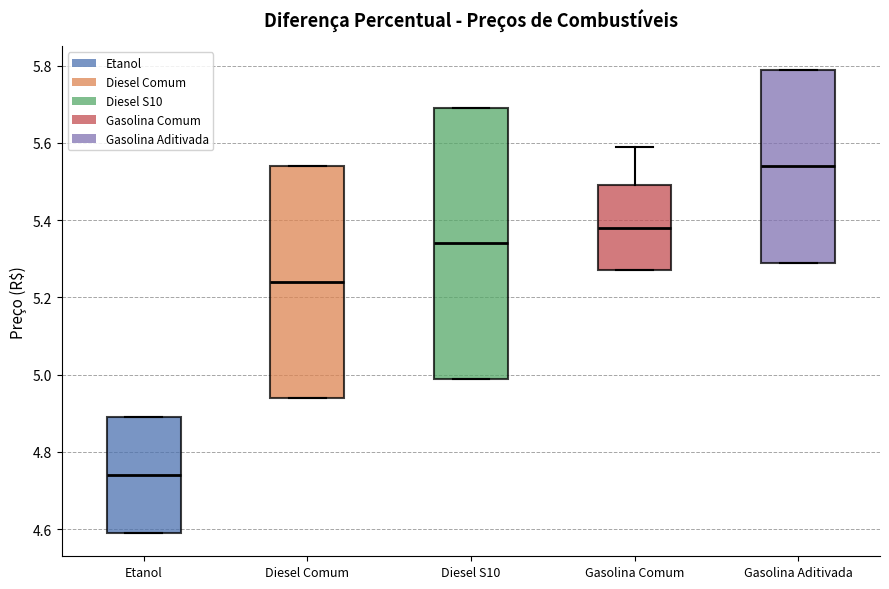

Which box's median line is the highest?

Gasolina Aditivada